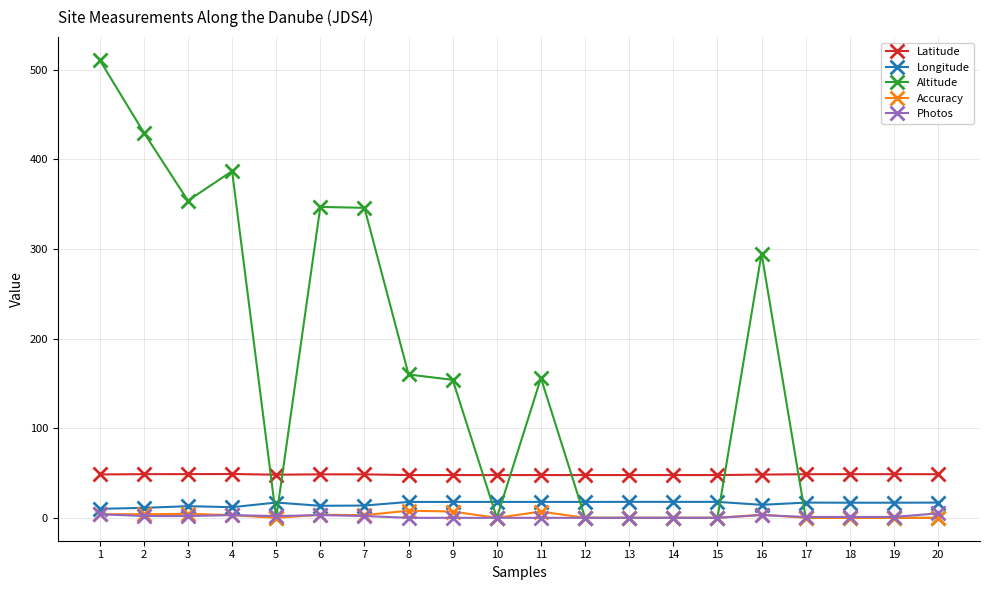

At which category is the sum across all series the highest?

1